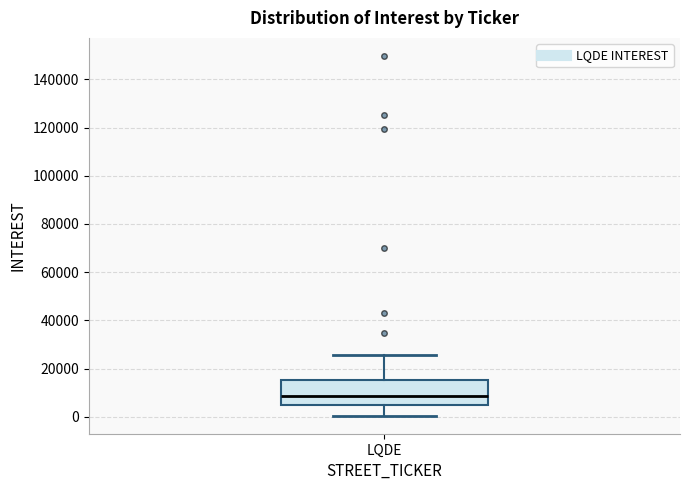

Transcribe this box plot: give where the median line is, the range the box spans, and where the two whiskers end, as read against the y-axis. The values are not printed on the chart, so give them approximately, as read against the axis.

median 8000, box 4000 to 16000, whiskers 0 to 26000